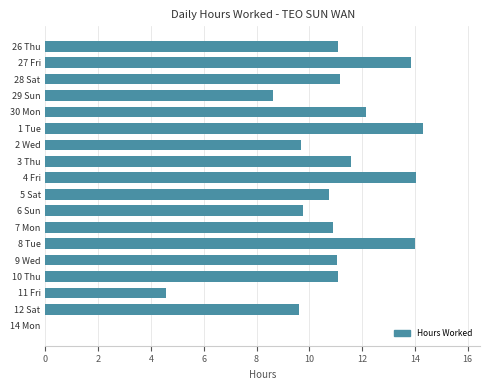

How many series are shown in this chart?

1